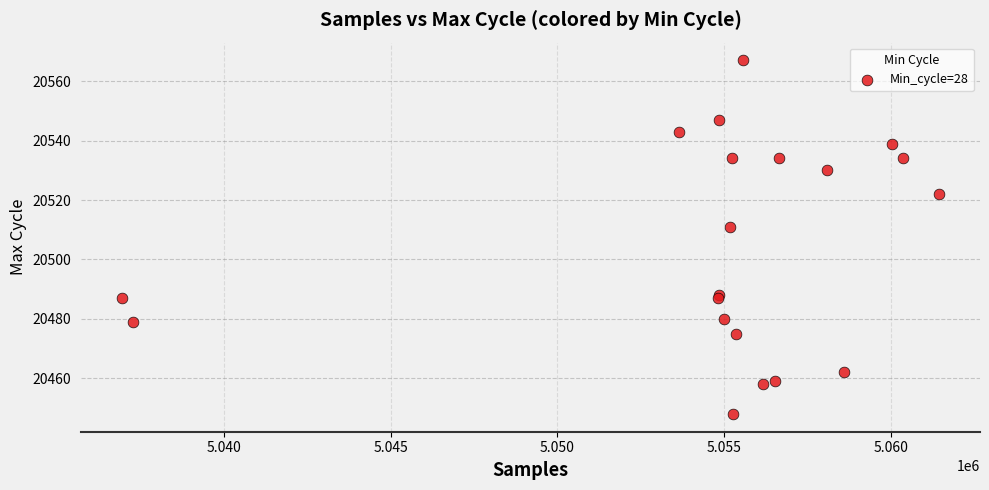

What Y value in the scatter plot is closest to 20507?

20511